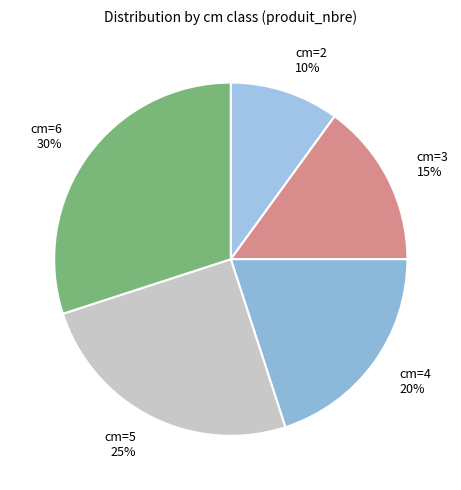

Is it true that cm=2 is 10% of the pie?

True